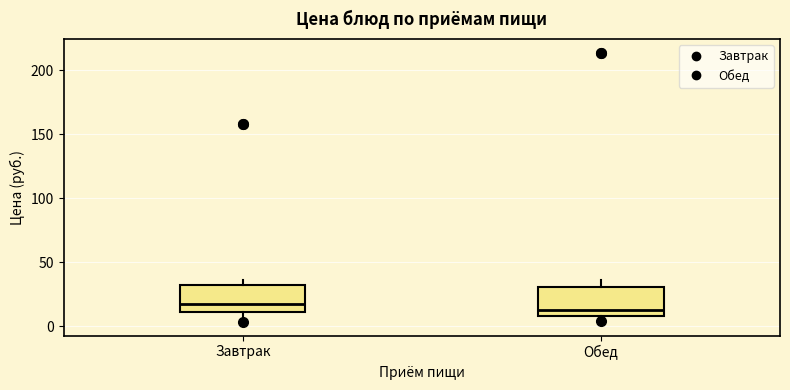

Reading left to right, read every box against the y-axis: the position of its median line, the range the box covers, and the ends of its whiskers. The values are not printed on the chart, so give them approximately, as read against the axis.

Завтрак: median 15, box 10 to 30, whiskers 5 to 35
Обед: median 15, box 10 to 30, whiskers 5 to 35